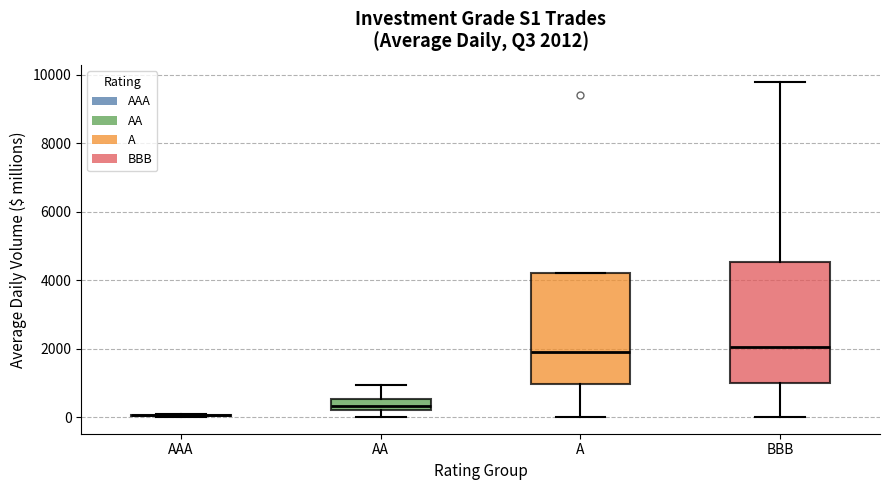

Comparing the boxes themselves (not the whiskers), which one is the tallest?

BBB